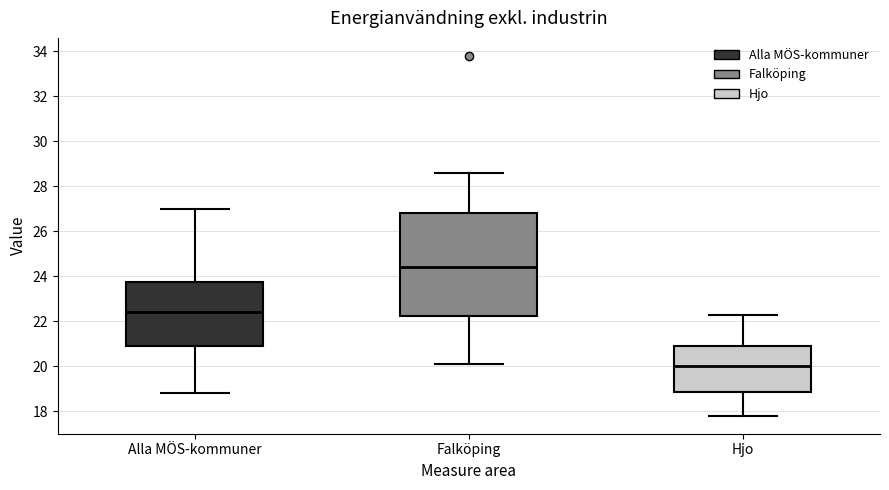

Comparing the boxes themselves (not the whiskers), which one is the tallest?

Falköping